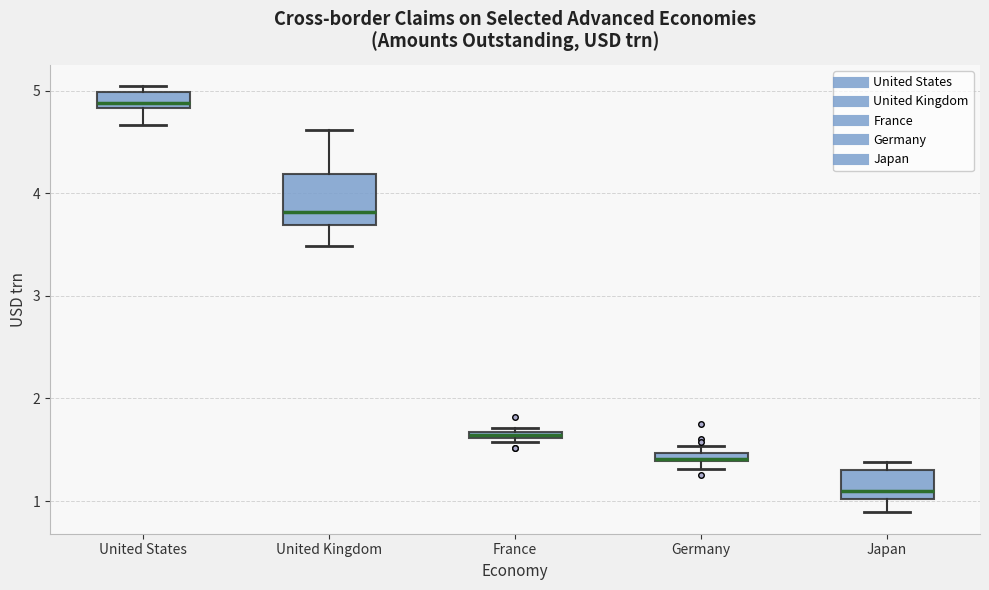

Which box has the lowest median line?

Japan